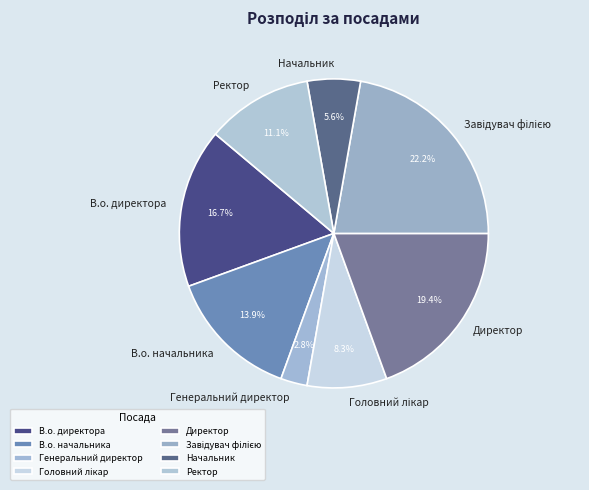

What is the total percentage of Начальник and Ректор?

16.7%